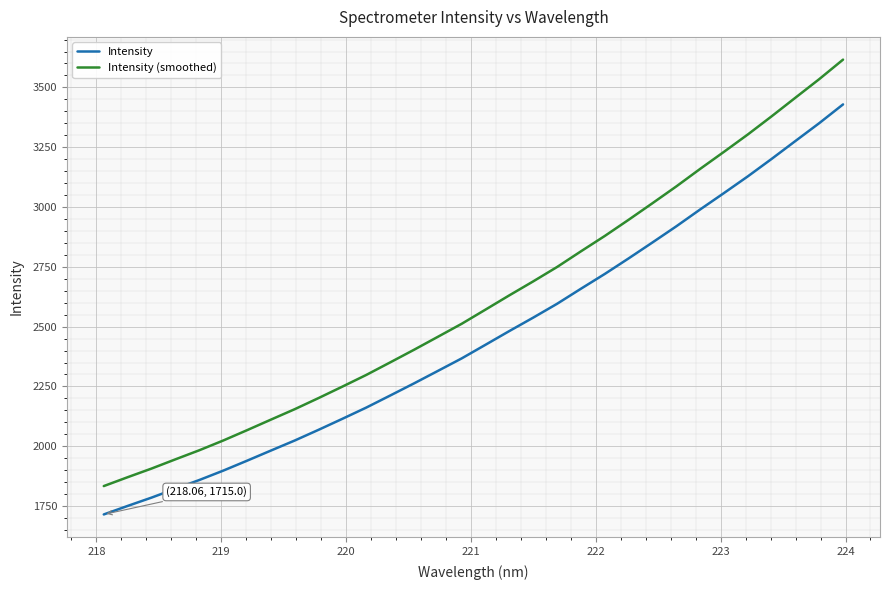

Rank the series by their average value, from lowest to highest.

Intensity, Intensity (smoothed)